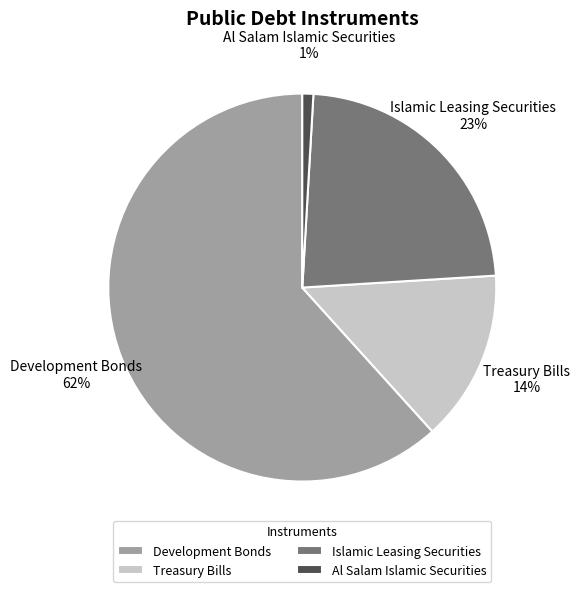

Rank the categories by value from highest to lowest.

Development Bonds, Islamic Leasing Securities, Treasury Bills, Al Salam Islamic Securities